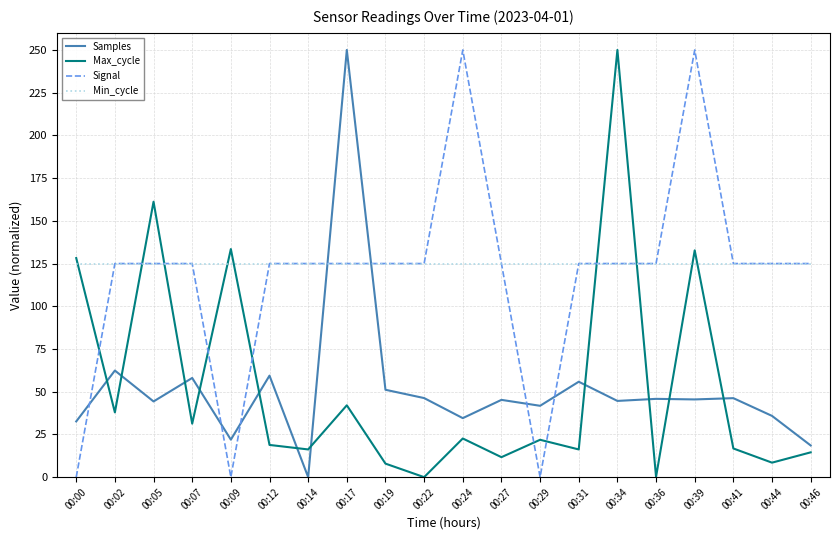

True or false: Min_cycle has a value of 125.0 at 00:14.

True